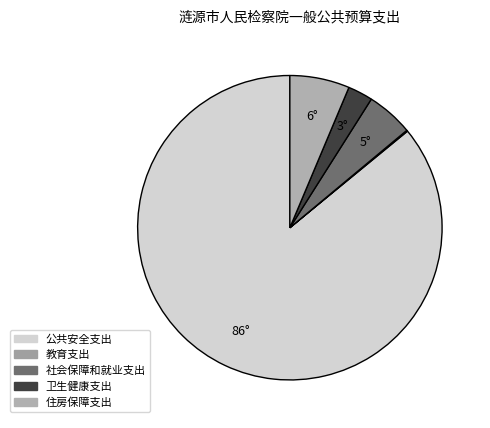

To the nearest percent, what is the difference between the 社会保障和就业支出 and 公共安全支出 slice percentages?

81%